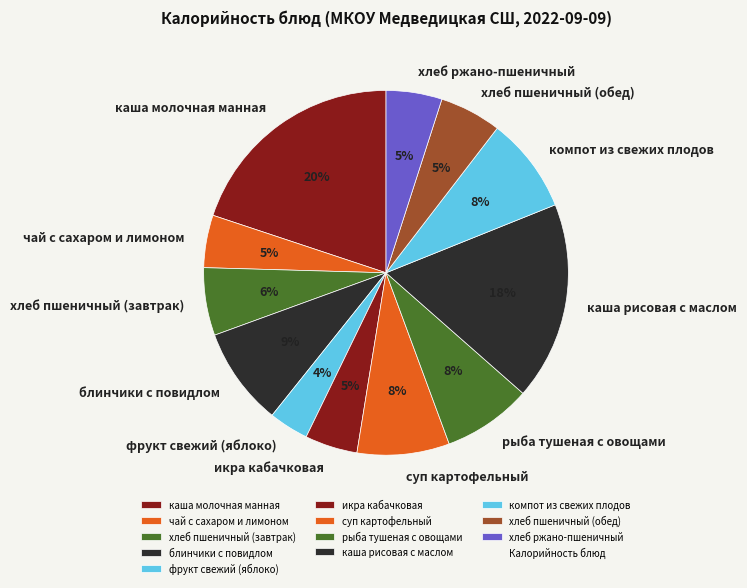

What is the smallest slice in the pie chart?

фрукт свежий (яблоко)